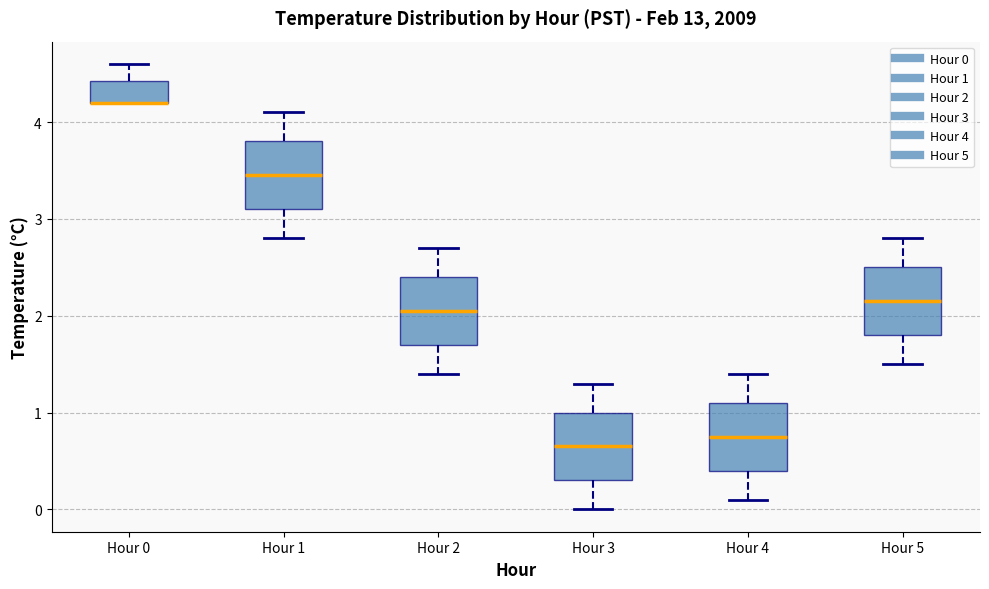

Reading left to right, read every box against the y-axis: the position of its median line, the range the box covers, and the ends of its whiskers. The values are not printed on the chart, so give them approximately, as read against the axis.

Hour 0: median 4.2 (drawn on the box's lower edge), box 4.2 to 4.4, whiskers 4.2 to 4.6
Hour 1: median 3.5, box 3.1 to 3.8, whiskers 2.8 to 4.1
Hour 2: median 2.1, box 1.7 to 2.4, whiskers 1.4 to 2.7
Hour 3: median 0.7, box 0.3 to 1.0, whiskers 0.0 to 1.3
Hour 4: median 0.8, box 0.4 to 1.1, whiskers 0.1 to 1.4
Hour 5: median 2.2, box 1.8 to 2.5, whiskers 1.5 to 2.8